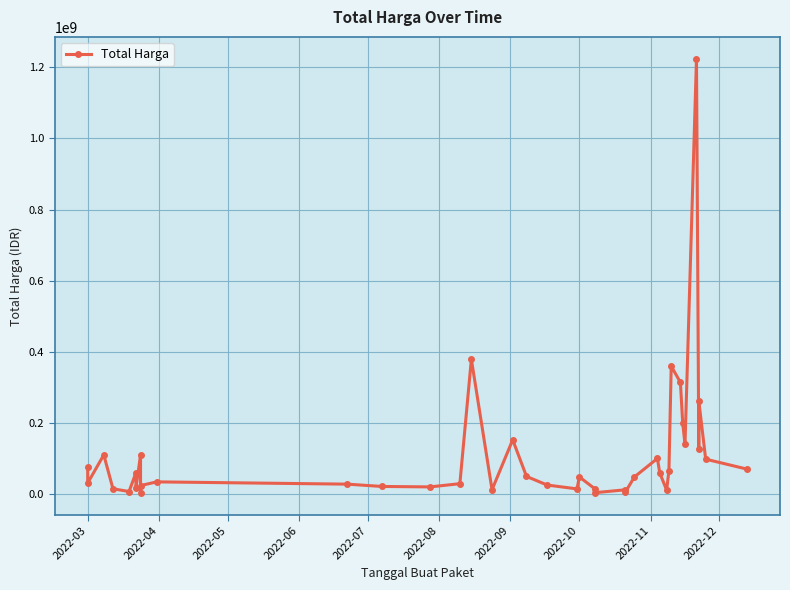

How many values are below 48140000?

19